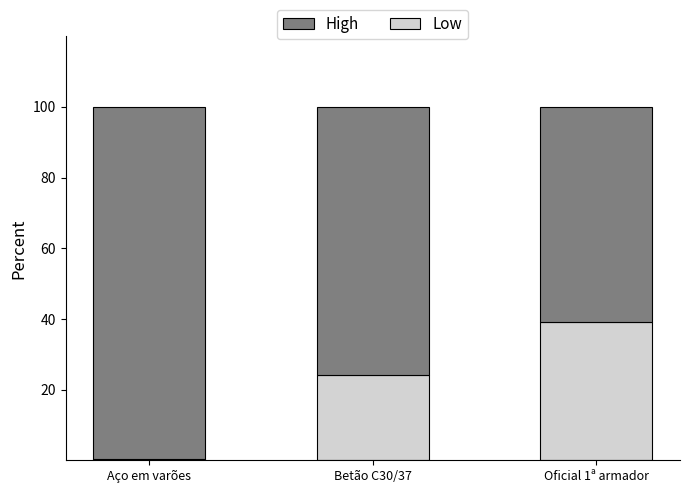

What is the sum of all Low values?

63.7